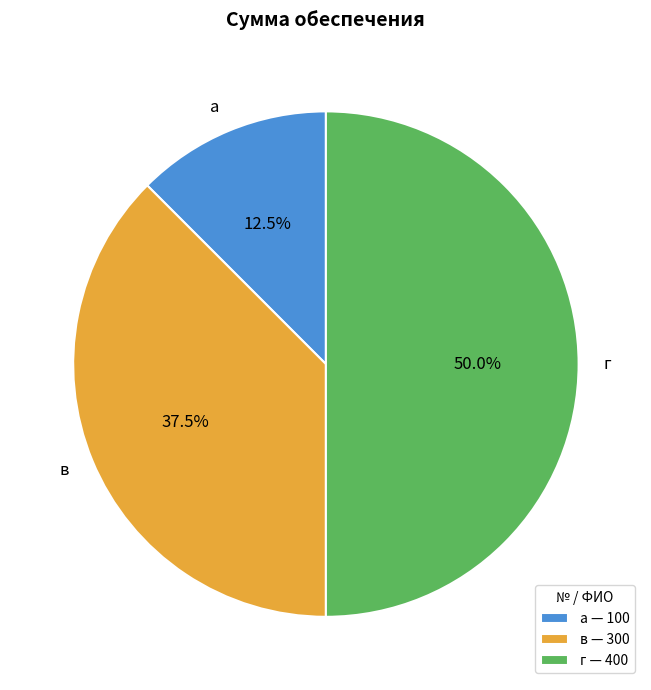

Which slice is the largest?

г